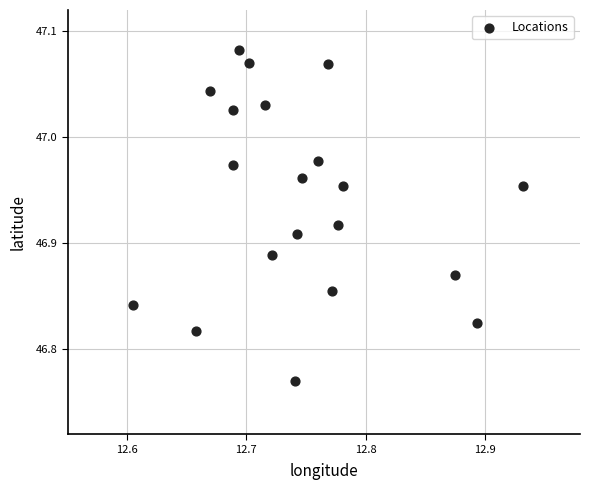

What is the range of Y values (max minus min)?

0.3